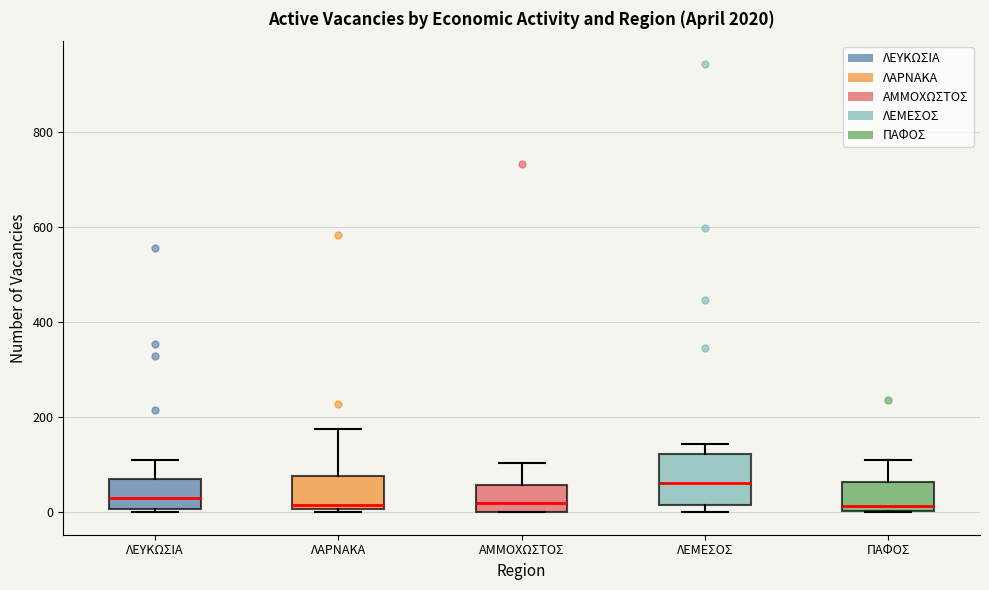

Reading left to right, transcribe this box plot: for each box, give where its median line is, the range the box spans, and where its two whiskers end, as read against the y-axis. The values are not printed on the chart, so give them approximately, as read against the axis.

ΛΕΥΚΩΣΙΑ: median 40, box 0 to 80, whiskers 0 to 120
ΛΑΡΝΑΚΑ: median 20, box 0 to 80, whiskers 0 (just below the box's lower edge) to 180
ΑΜΜΟΧΩΣΤΟΣ: median 20, box 0 to 60, whiskers 0 to 100
ΛΕΜΕΣΟΣ: median 60, box 20 to 120, whiskers 0 to 140
ΠΑΦΟΣ: median 20, box 0 to 60, whiskers 0 to 120